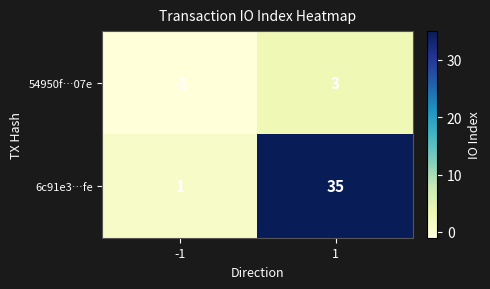

List the series in order of their peak value, highest first.

6c91e3…fe, 54950f…07e